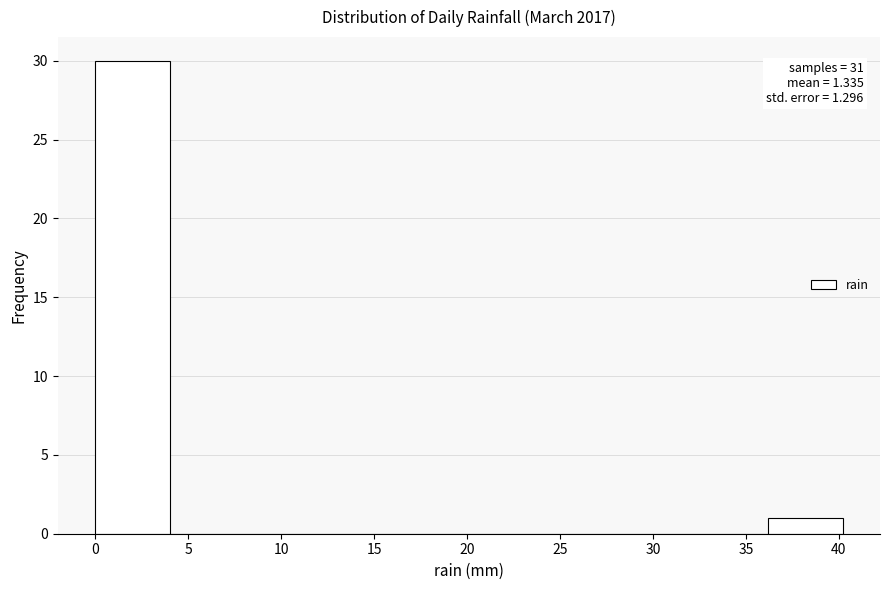

Over which range of the x-axis is the bar tallest?

0 to 4